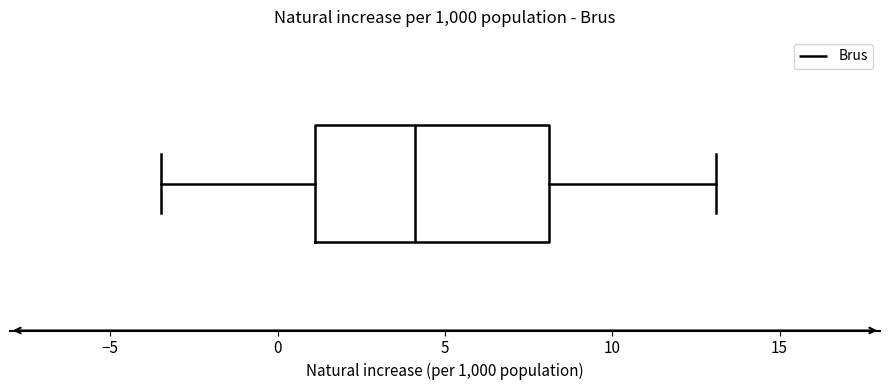

Transcribe this box plot: give where the median line is, the range the box spans, and where the two whiskers end, as read against the x-axis. The values are not printed on the chart, so give them approximately, as read against the axis.

median 4.0, box 1.0 to 8.0, whiskers -3.5 to 13.0